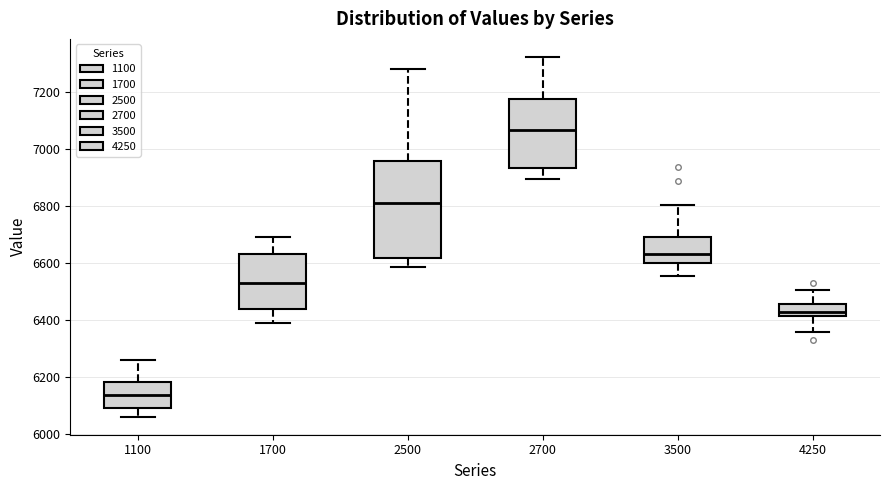

Reading left to right, transcribe this box plot: for each box, give where its median line is, the range the box spans, and where its two whiskers end, as read against the y-axis. The values are not printed on the chart, so give them approximately, as read against the axis.

1100: median 6140, box 6100 to 6180, whiskers 6060 to 6260
1700: median 6520, box 6440 to 6640, whiskers 6380 to 6700
2500: median 6820, box 6620 to 6960, whiskers 6580 to 7280
2700: median 7060, box 6940 to 7180, whiskers 6900 to 7320
3500: median 6640, box 6600 to 6700, whiskers 6560 to 6800
4250: median 6420 (just above the box's lower edge), box 6420 to 6460, whiskers 6360 to 6500